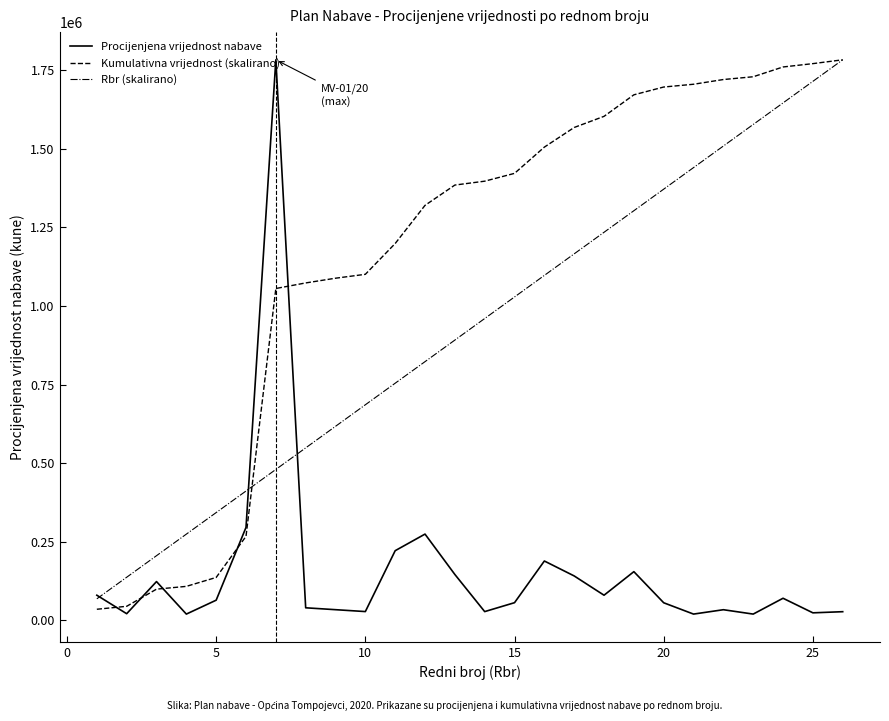

What is the greatest value displayed?

1782600.0